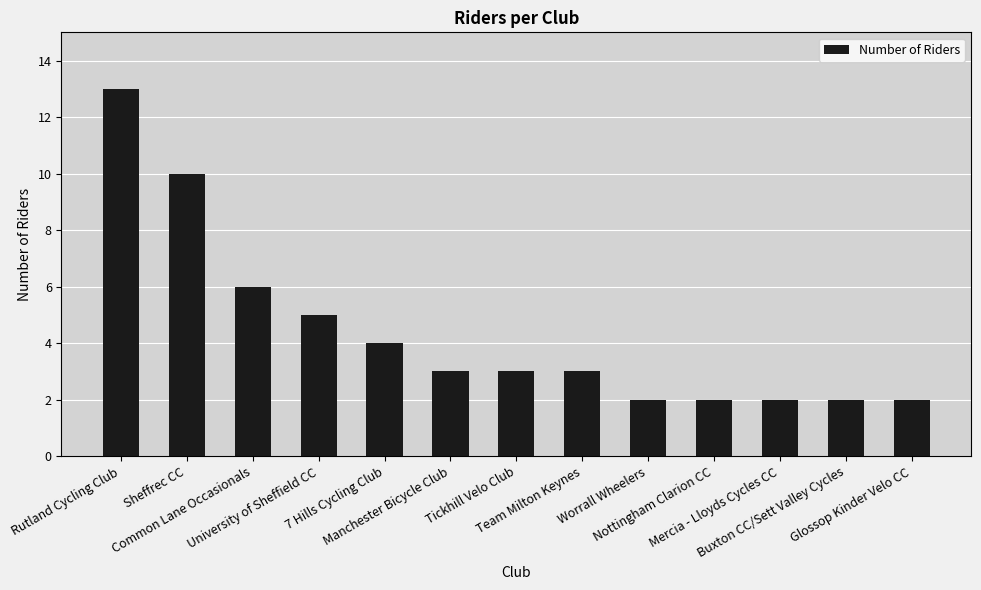

What position from the right is Common Lane Occasionals?

11